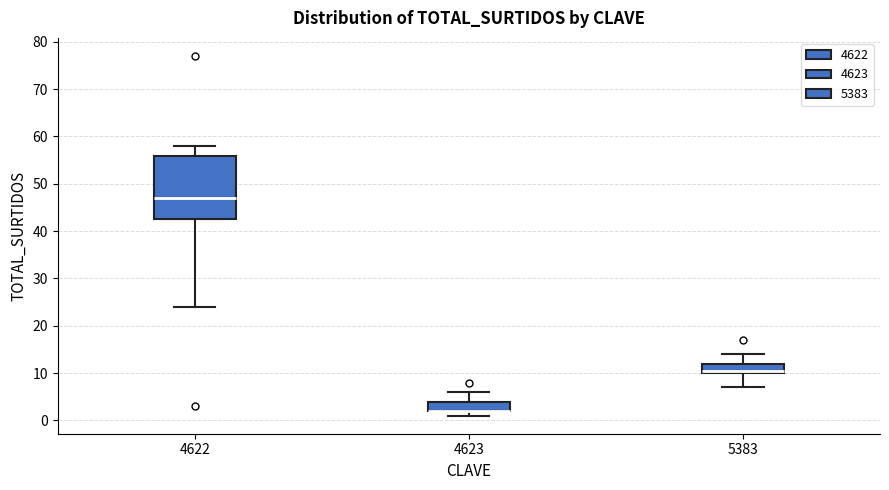

Reading left to right, read every box against the y-axis: the position of its median line, the range the box covers, and the ends of its whiskers. The values are not printed on the chart, so give them approximately, as read against the axis.

4622: median 47, box 43 to 56, whiskers 24 to 58
4623: median 2 (drawn on the box's lower edge), box 2 to 4, whiskers 1 to 6
5383: median 11, box 10 to 12, whiskers 7 to 14